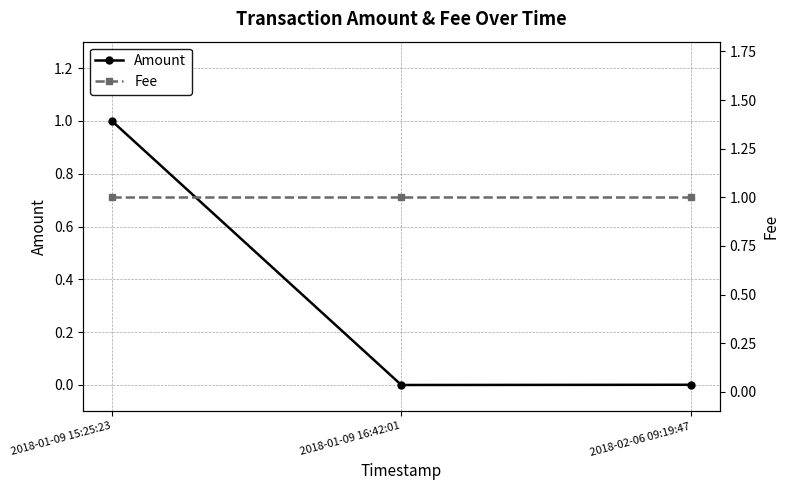

Rank the categories by Amount value from lowest to highest.

2018-01-09 16:42:01, 2018-02-06 09:19:47, 2018-01-09 15:25:23